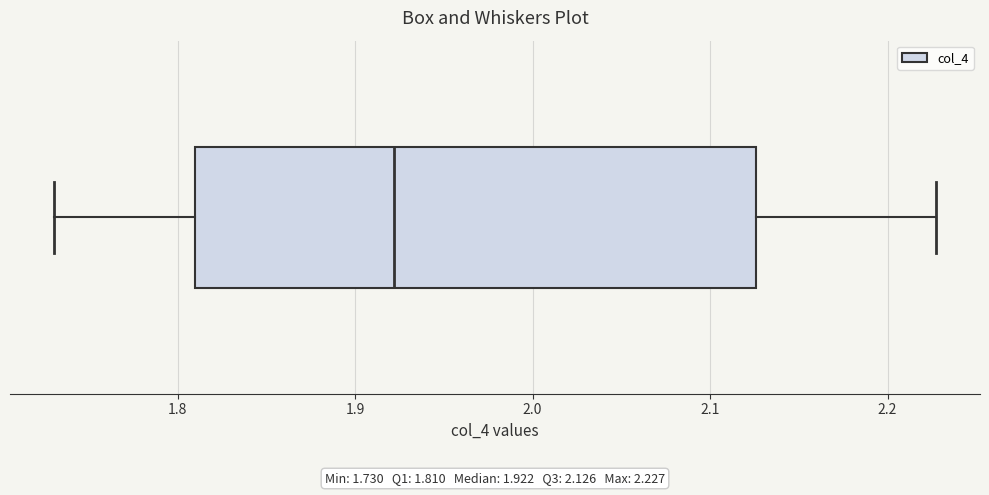

Where does the left whisker of the box end on the x-axis? The values are not printed on the chart, so give them approximately, as read against the axis.

1.73